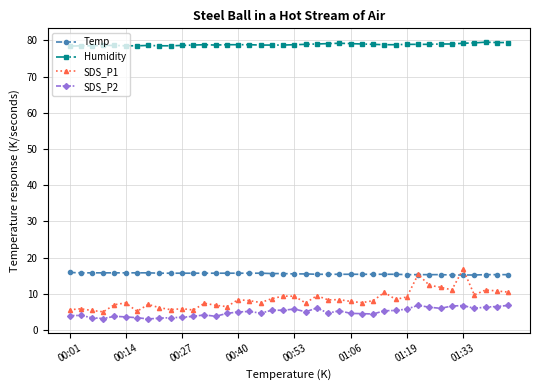

True or false: Temp and SDS_P2 cross at least once.

False